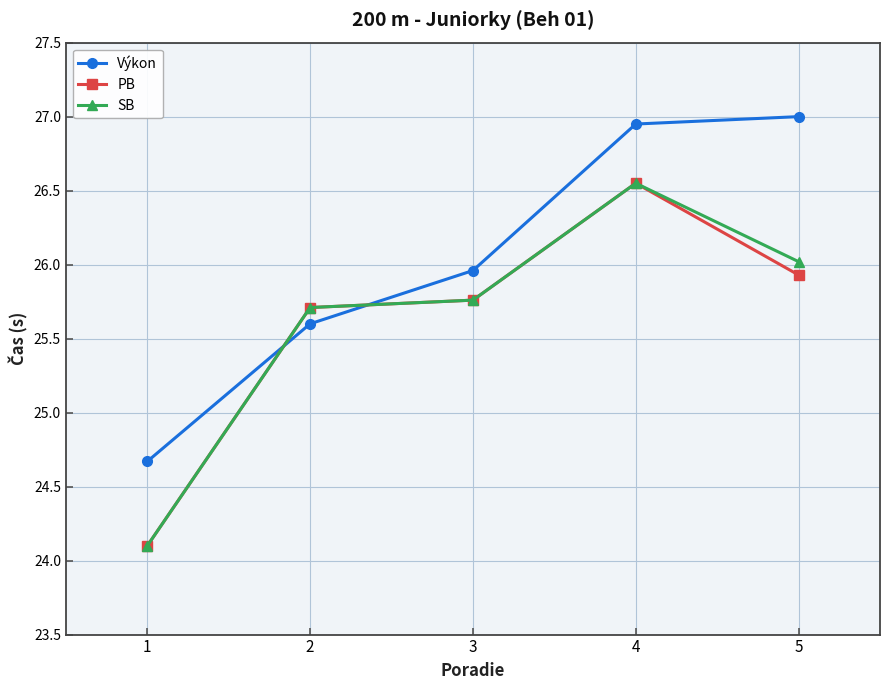

Rank the series at 5 from lowest to highest value.

PB, SB, Výkon